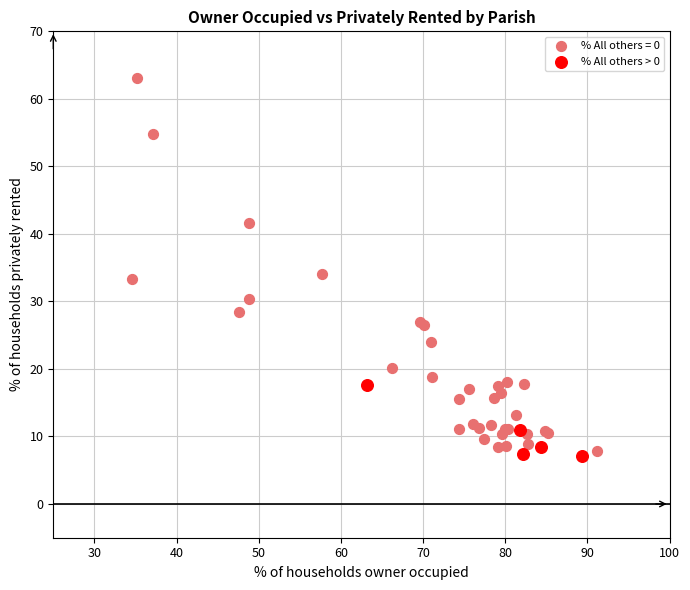

Which series has the widest spread of Y values?

% All others = 0